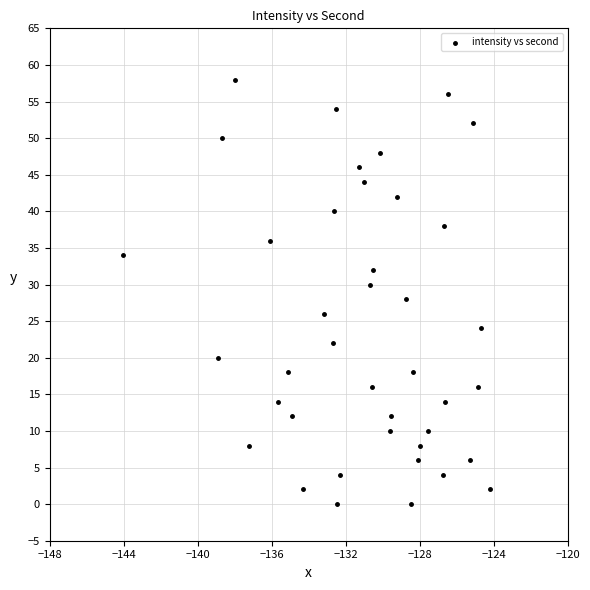

What is the range of Y values (max minus min)?

58